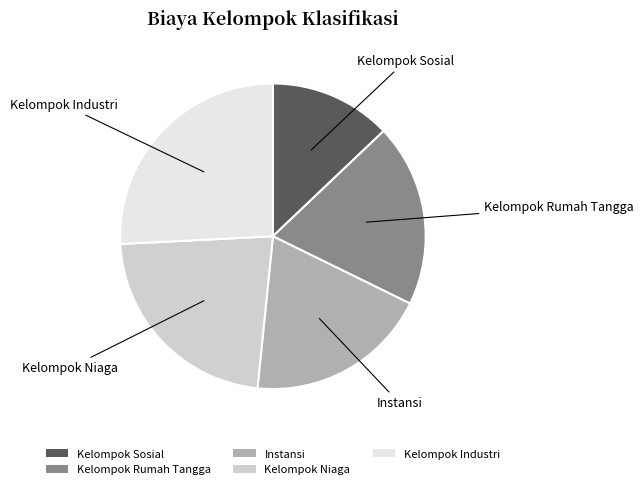

What is the ratio of the value at Kelompok Industri to the value at Kelompok Niaga?

1.1